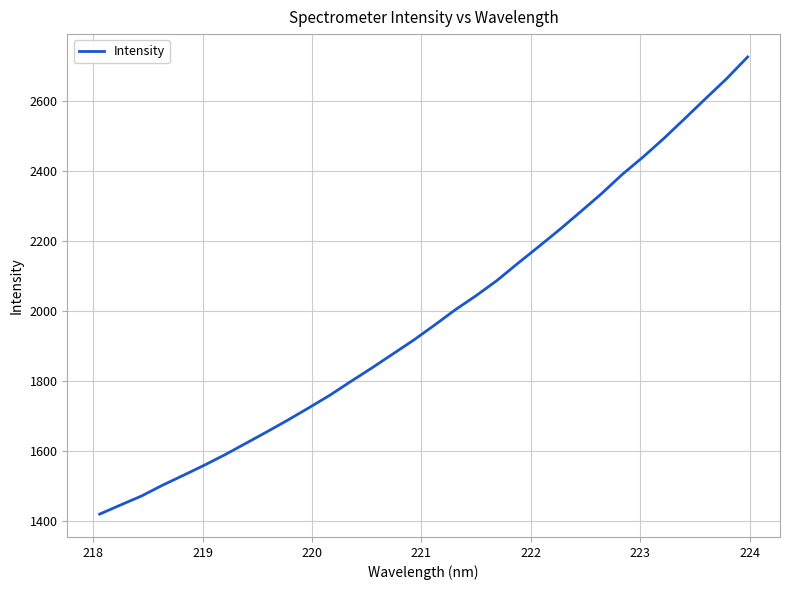

What is the difference between the maximum and minimum values?

1305.1